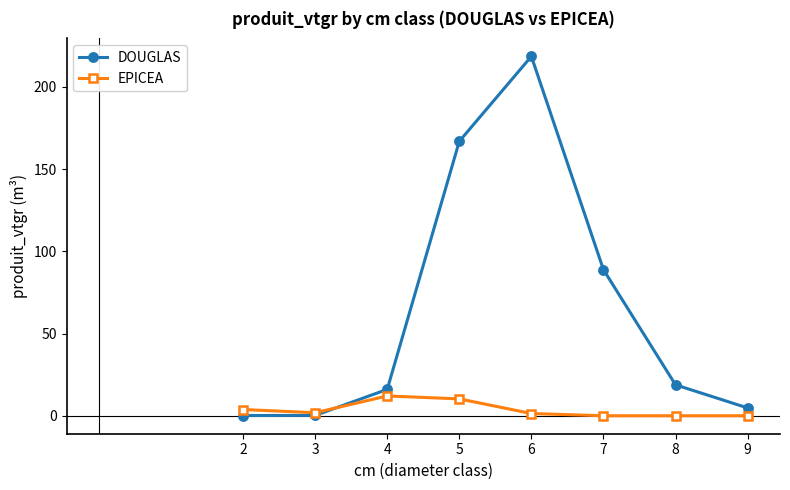

What is the sum of all EPICEA values?

29.3